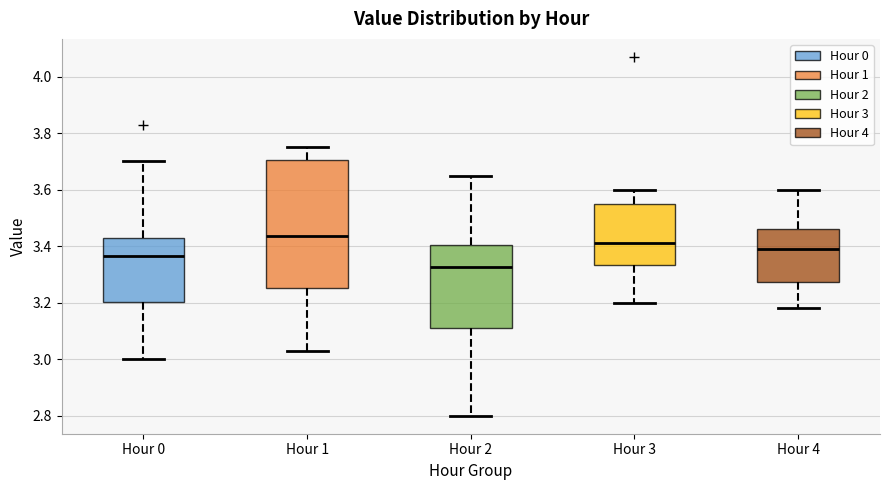

Which box has the highest median line?

Hour 1